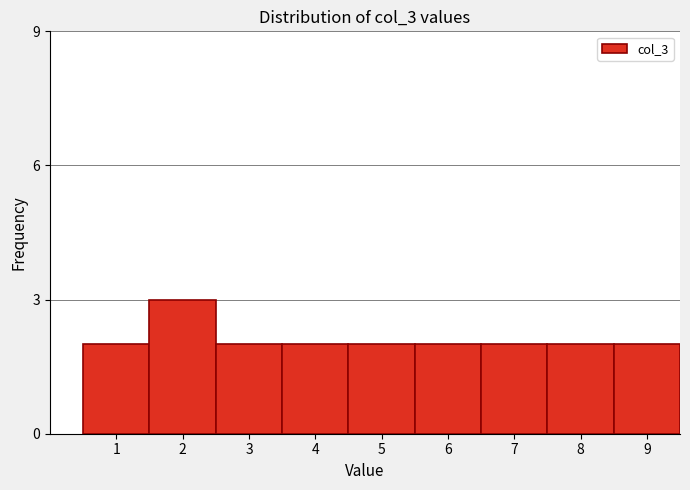

Reading right to left, transcribe all the data shown in this chart.

9=2	8=2	7=2	6=2	5=2	4=2	3=2	2=3	1=2